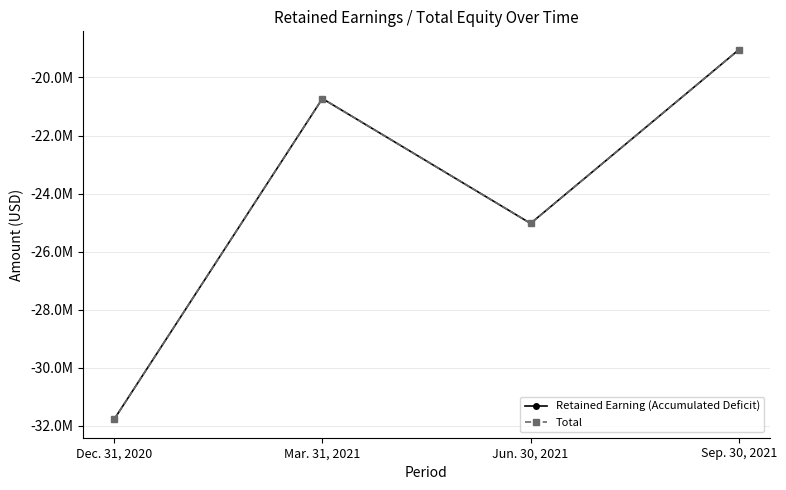

Where is the first local minimum for Retained Earning (Accumulated Deficit)?

Jun. 30, 2021